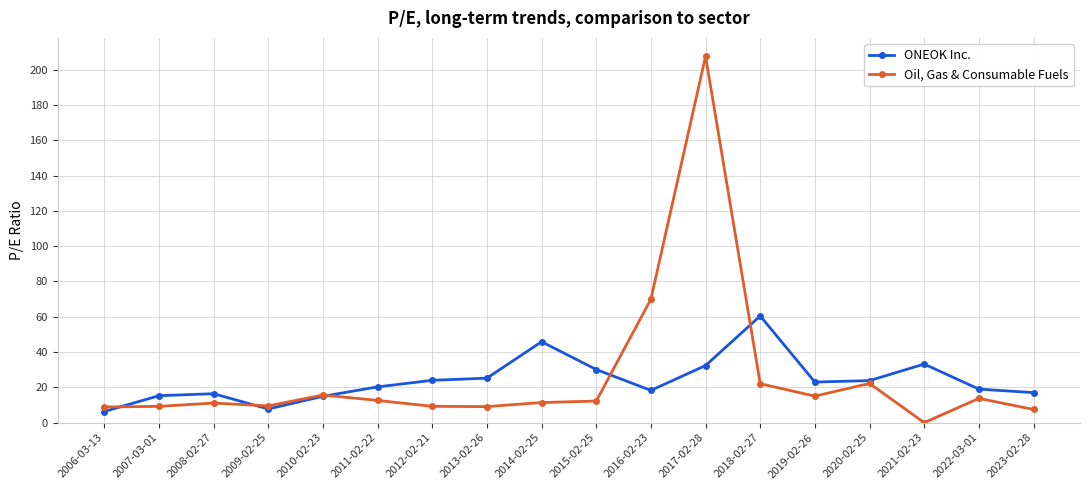

What is the total value across all series at 2021-02-23?

33.2